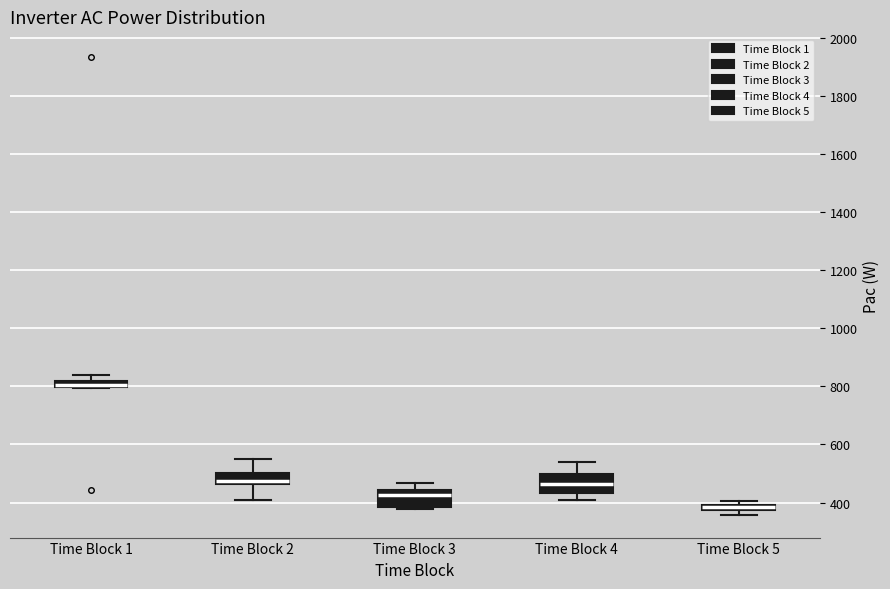

Where does the upper whisker of the box for Time Block 4 end on the y-axis? The values are not printed on the chart, so give them approximately, as read against the axis.

540